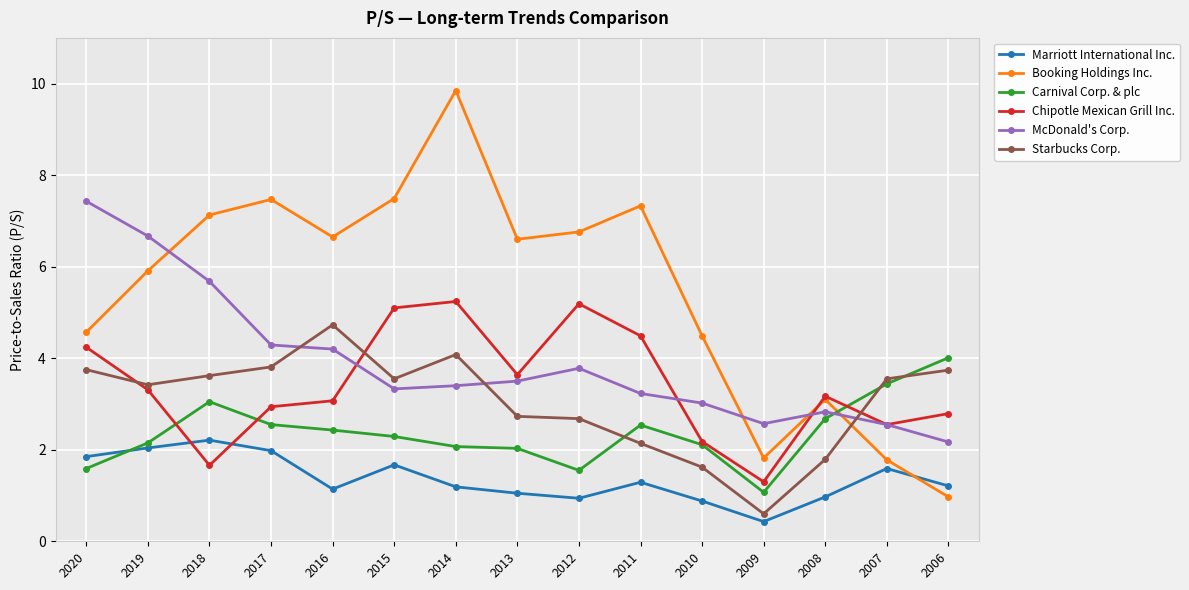

What is the minimum value for McDonald's Corp.?

2.2